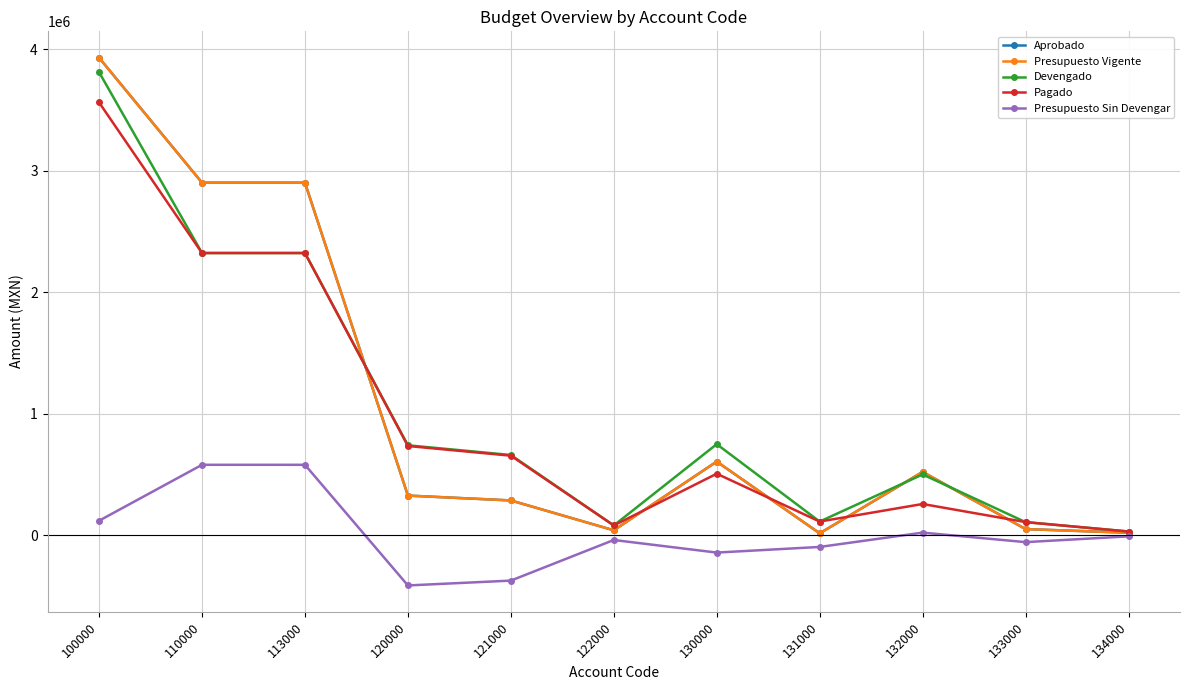

Rank the series by their maximum value, from lowest to highest.

Presupuesto Sin Devengar, Pagado, Devengado, Aprobado, Presupuesto Vigente